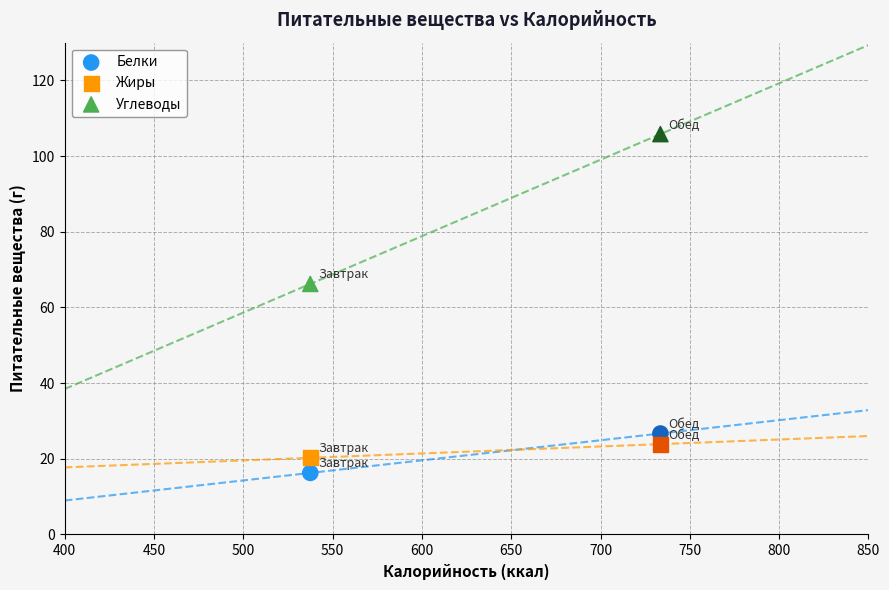

What are all the series names shown in the legend?

Белки, Жиры, Углеводы